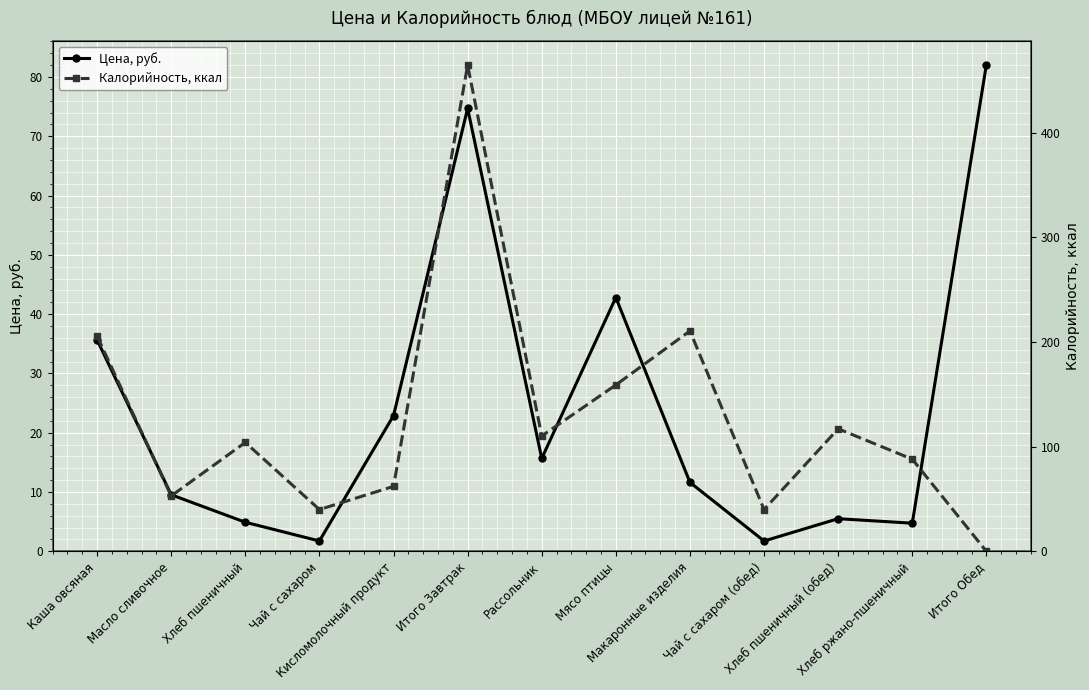

In Цена, руб., how many points are lower than both neighbors (excluding endpoints)?

4